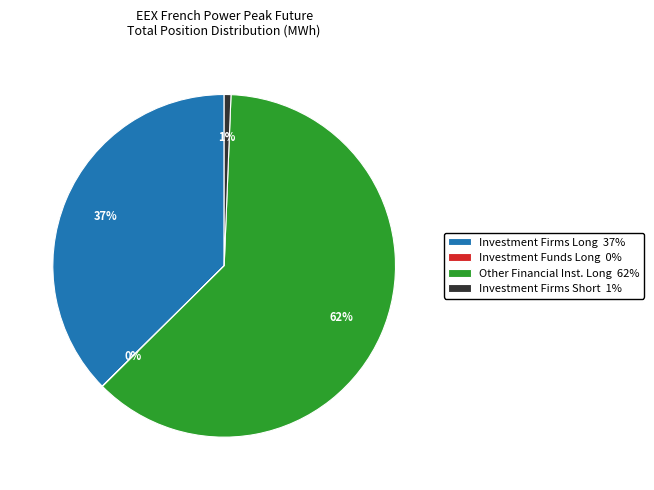

What is the largest slice in the pie chart?

Other Financial Inst. Long 62%